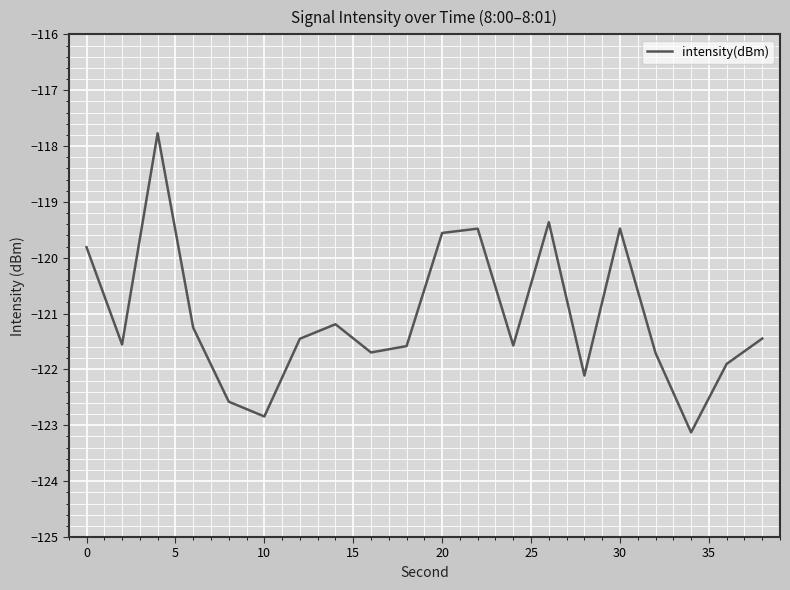

What is the greatest value displayed?

-117.8